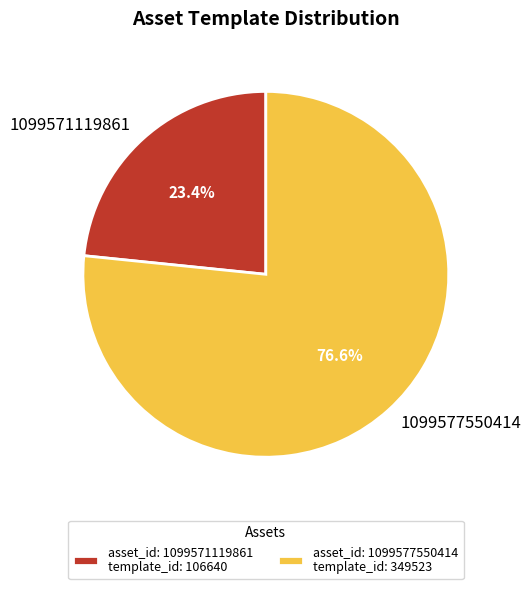

Is it true that 1099571119861 is 23% of the pie?

True